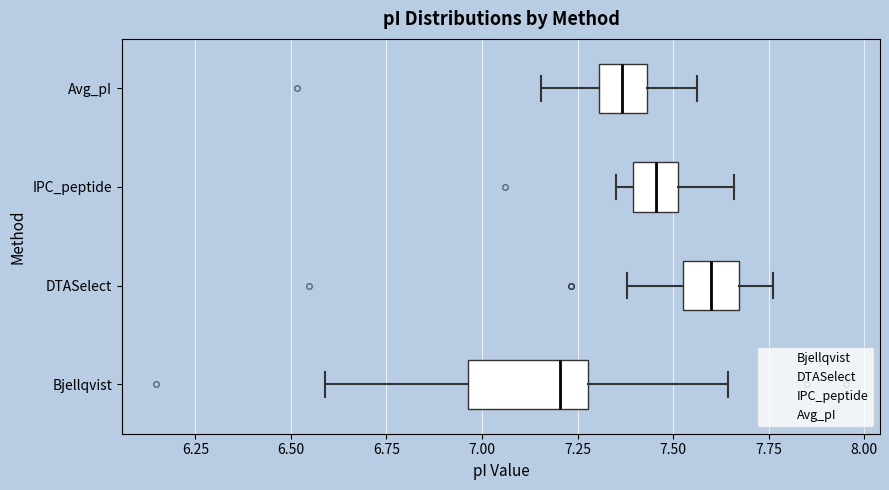

Where is the right edge of the box for Bjellqvist on the x-axis? The values are not printed on the chart, so give them approximately, as read against the axis.

7.30